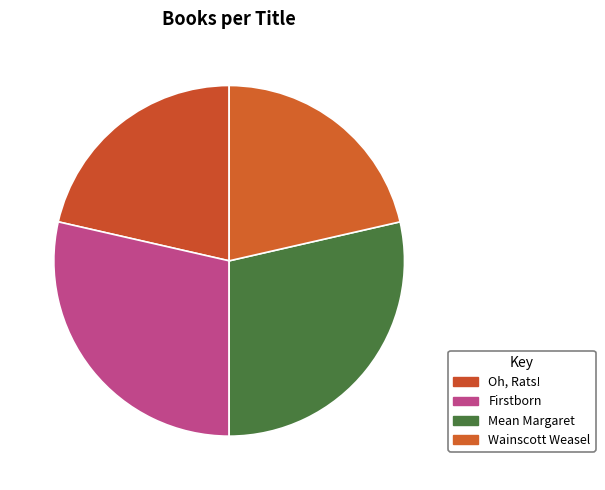

Is there any slice that represents more than half of the pie?

No